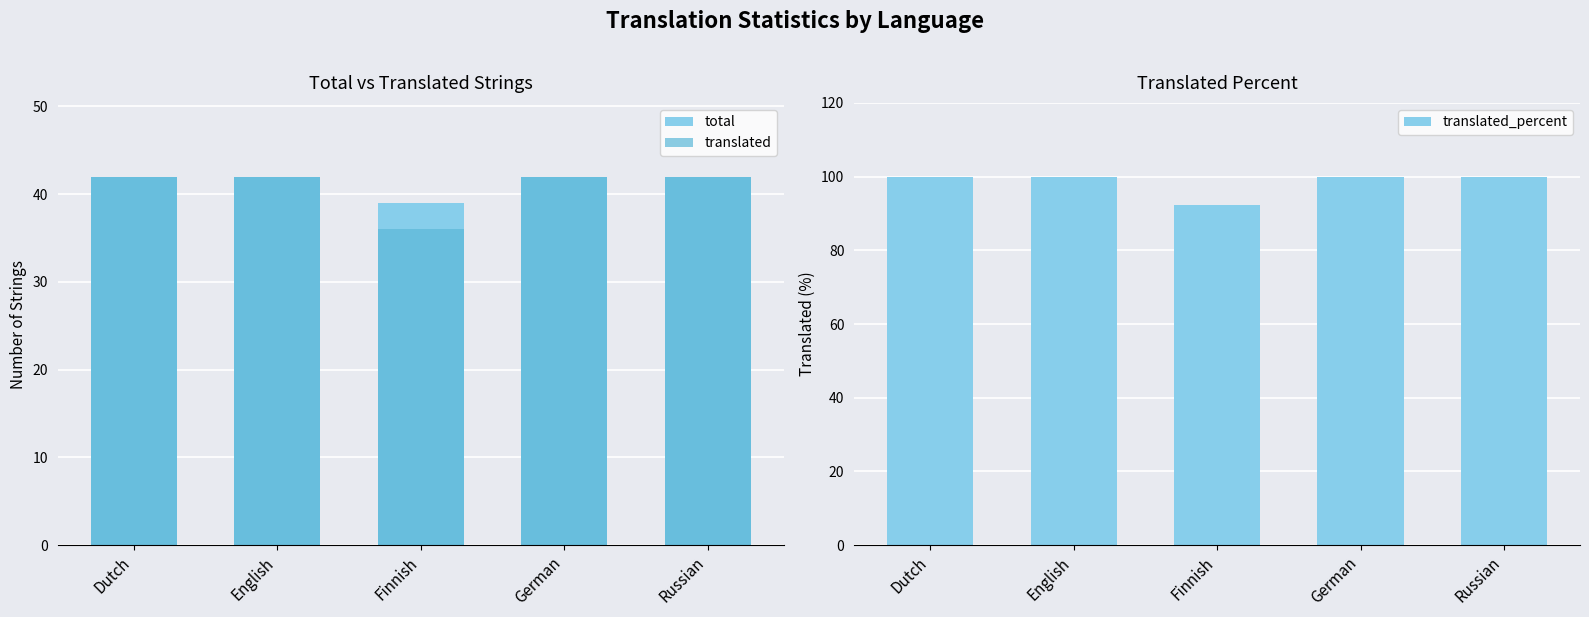

Which series has the widest spread of values?

translated_percent